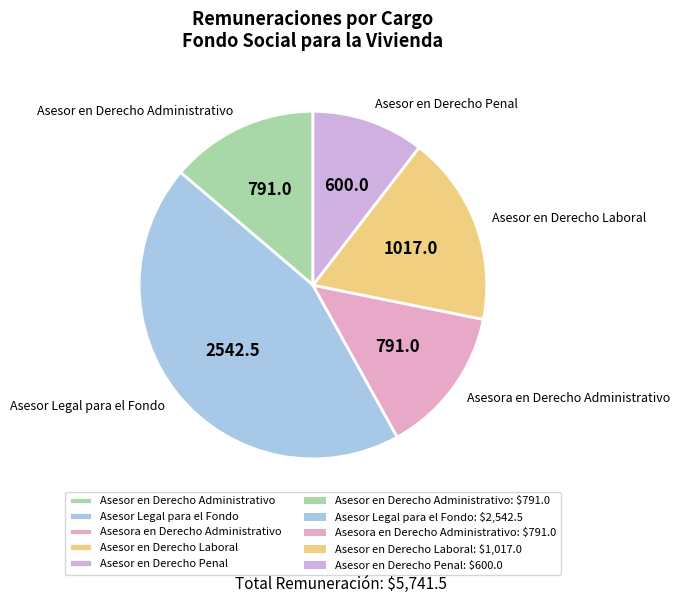

Is the sum of Asesor en Derecho Laboral and Asesor Legal para el Fondo greater than half?

Yes